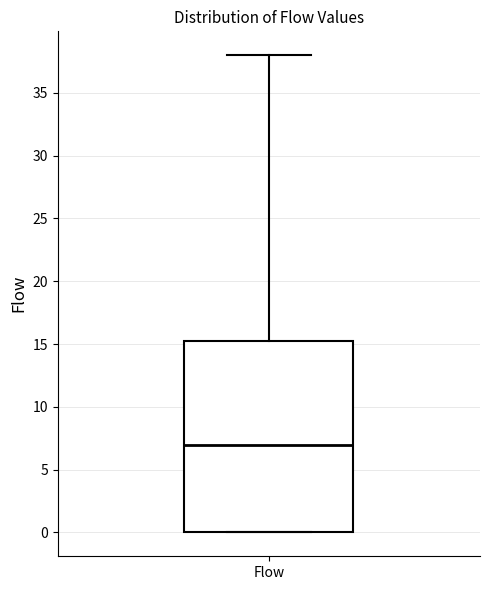

Read this box plot against the y-axis: the position of the median line, the range covered by the box, and the ends of both whiskers. The values are not printed on the chart, so give them approximately, as read against the axis.

median 7.0, box 0.0 to 15.5, whiskers 0.0 to 38.0